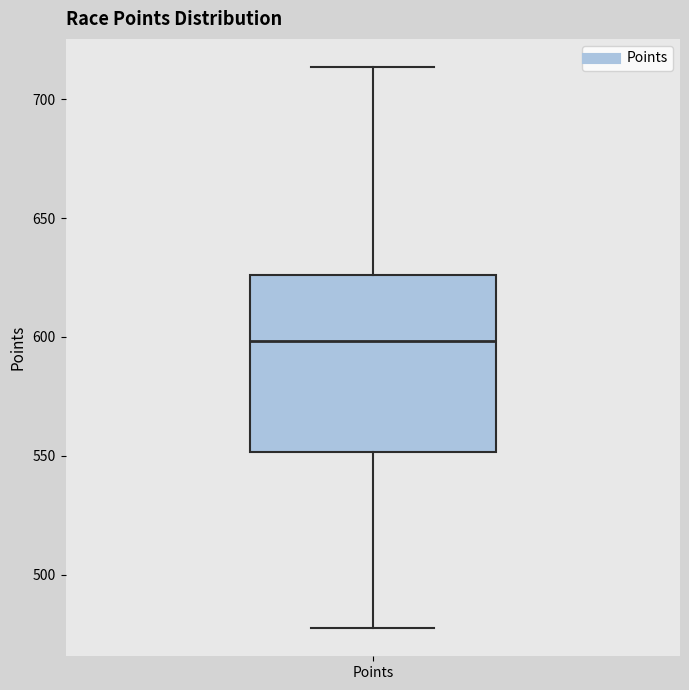

Transcribe this box plot: give where the median line is, the range the box spans, and where the two whiskers end, as read against the y-axis. The values are not printed on the chart, so give them approximately, as read against the axis.

median 600, box 550 to 625, whiskers 475 to 715